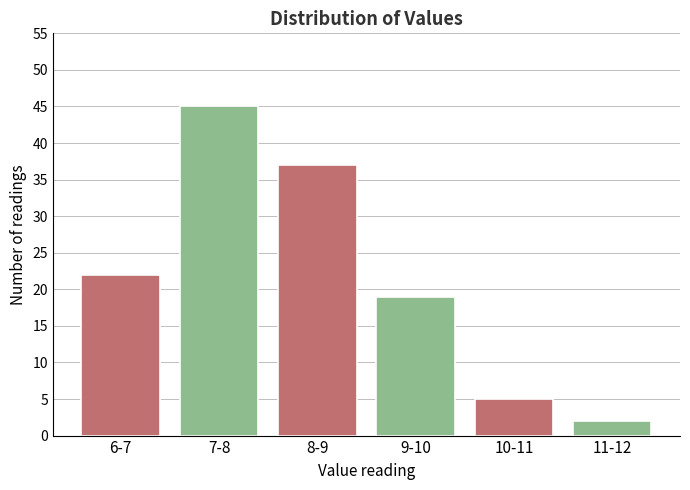

Reading left to right, extract all data points from this chart.

6-7=22	7-8=45	8-9=37	9-10=19	10-11=5	11-12=2